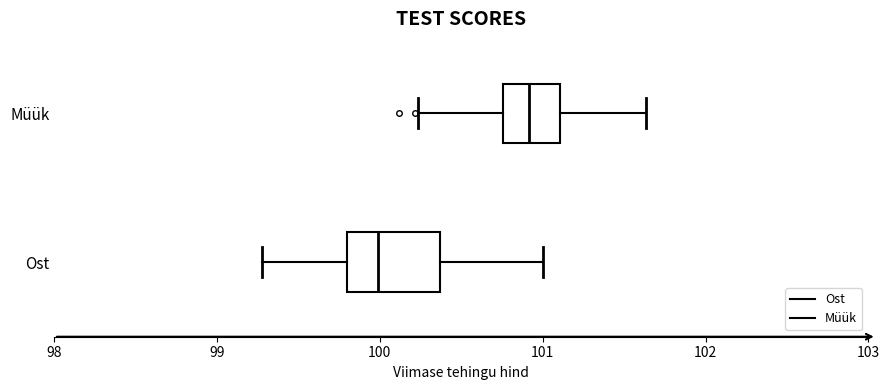

Reading bottom to top, read every box against the x-axis: the position of its median line, the range the box covers, and the ends of its whiskers. The values are not printed on the chart, so give them approximately, as read against the axis.

Ost: median 100.0, box 99.8 to 100.4, whiskers 99.3 to 101.0
Müük: median 100.9, box 100.8 to 101.1, whiskers 100.2 to 101.6